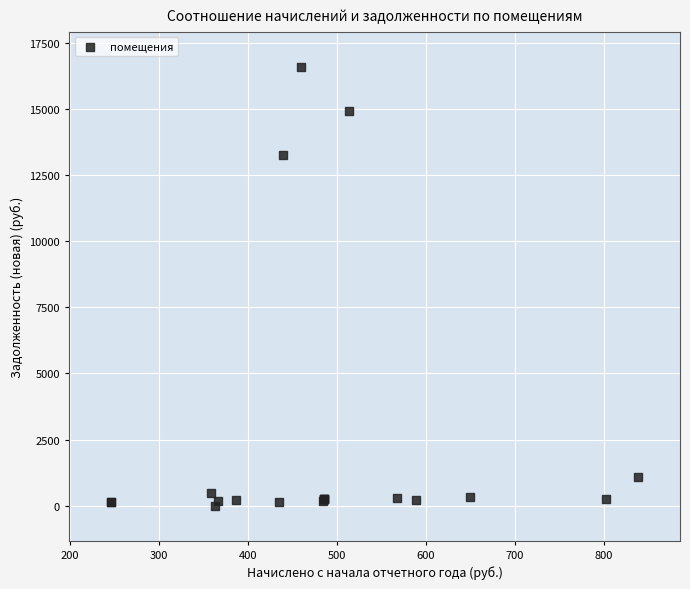

What Y value in the scatter plot is closest to 8299?

13256.9